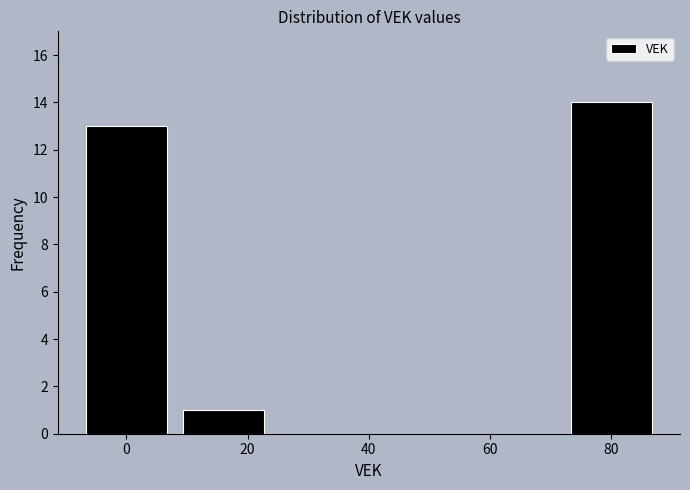

Reading left to right, transcribe all the data shown in this chart.

13	1	14